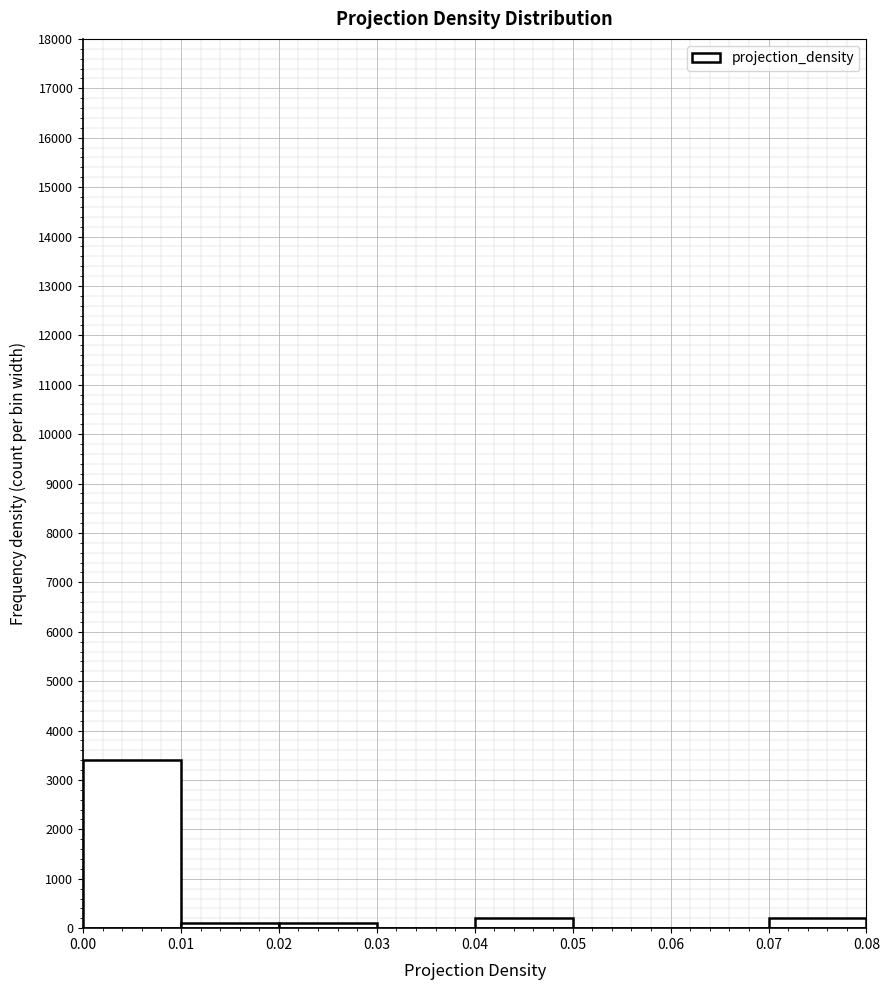

Reading left to right, list every bar in this chart as the range it spans on the x-axis followed by its height. The values are not printed on the chart, so give them approximately, as read against the axis.

0.00 to 0.01: 3400
0.01 to 0.02: 100
0.02 to 0.03: 100
0.03 to 0.04: 0
0.04 to 0.05: 200
0.05 to 0.06: 0
0.06 to 0.07: 0
0.07 to 0.08: 200